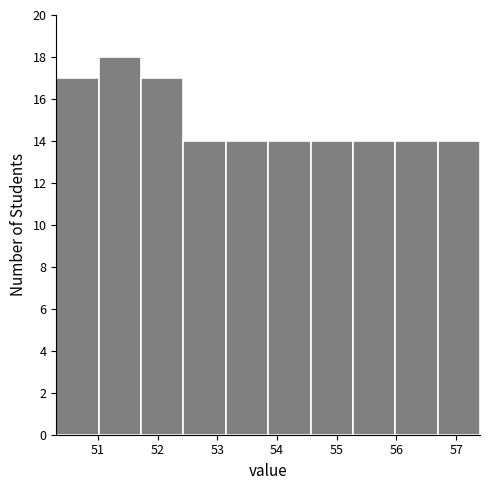

Reading left to right, list every bar in this chart as the range it spans on the x-axis followed by its height. Neither the bar edges nor the heights are printed on the chart, so give them approximately, as read against the axes.

50.30 to 51.01: 17
51.01 to 51.72: 18
51.72 to 52.43: 17
52.43 to 53.14: 14
53.14 to 53.85: 14
53.85 to 54.56: 14
54.56 to 55.27: 14
55.27 to 55.98: 14
55.98 to 56.69: 14
56.69 to 57.40: 14